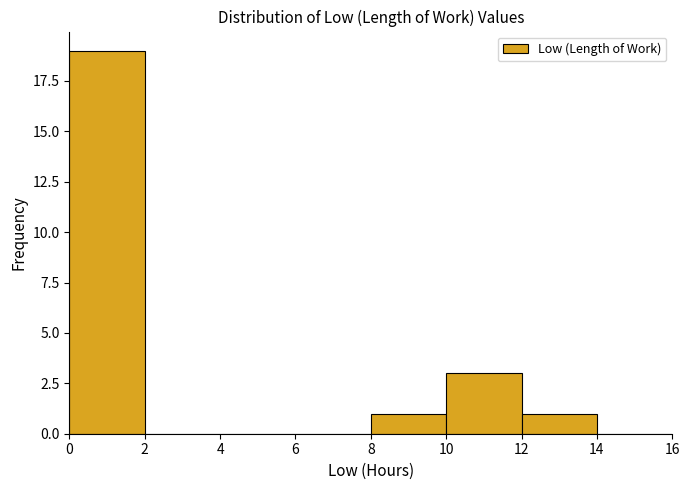

Reading left to right, list every bar in this chart as the range it spans on the x-axis followed by its height. The values are not printed on the chart, so give them approximately, as read against the axis.

0 to 2: 19
2 to 4: 0
4 to 6: 0
6 to 8: 0
8 to 10: 1
10 to 12: 3
12 to 14: 1
14 to 16: 0